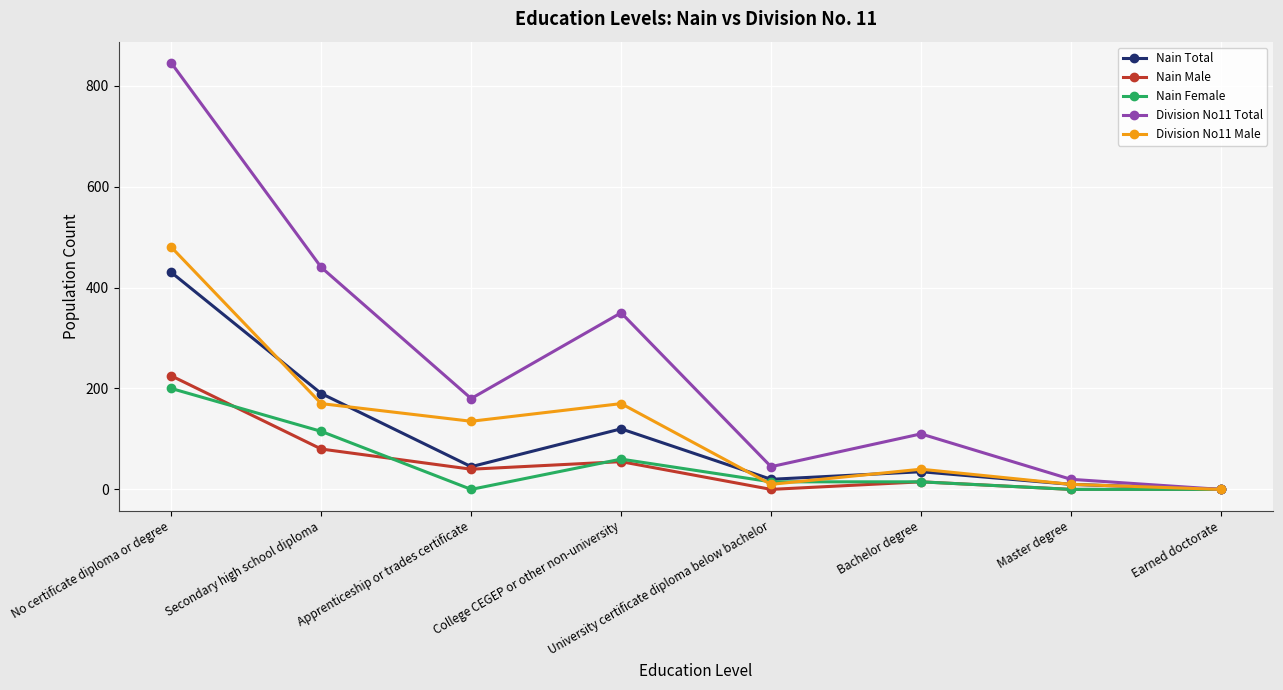

The value of Division No11 Total at Secondary high school diploma is 761. True or false?

False